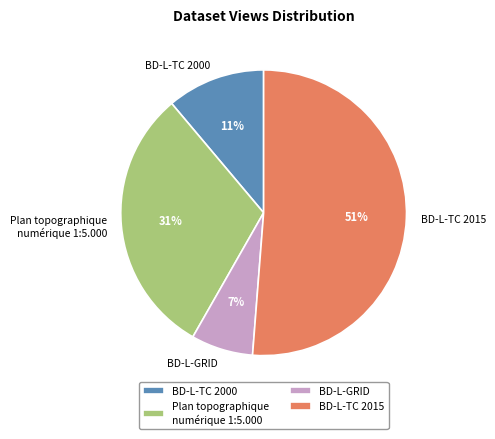

Is the sum of Plan topographique numérique 1:5.000 and BD-L-TC 2000 greater than half?

No